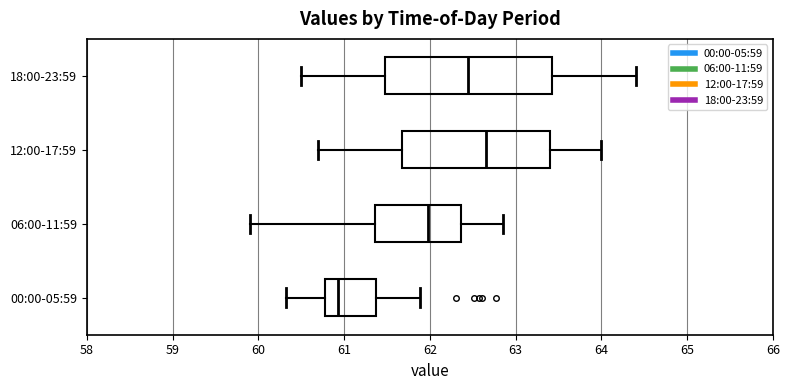

Reading bottom to top, transcribe this box plot: for each box, give where its median line is, the range the box spans, and where its two whiskers end, as read against the x-axis. The values are not printed on the chart, so give them approximately, as read against the axis.

00:00-05:59: median 60.9, box 60.8 to 61.4, whiskers 60.3 to 61.9
06:00-11:59: median 62.0, box 61.4 to 62.4, whiskers 59.9 to 62.9
12:00-17:59: median 62.7, box 61.7 to 63.4, whiskers 60.7 to 64.0
18:00-23:59: median 62.5, box 61.5 to 63.4, whiskers 60.5 to 64.4